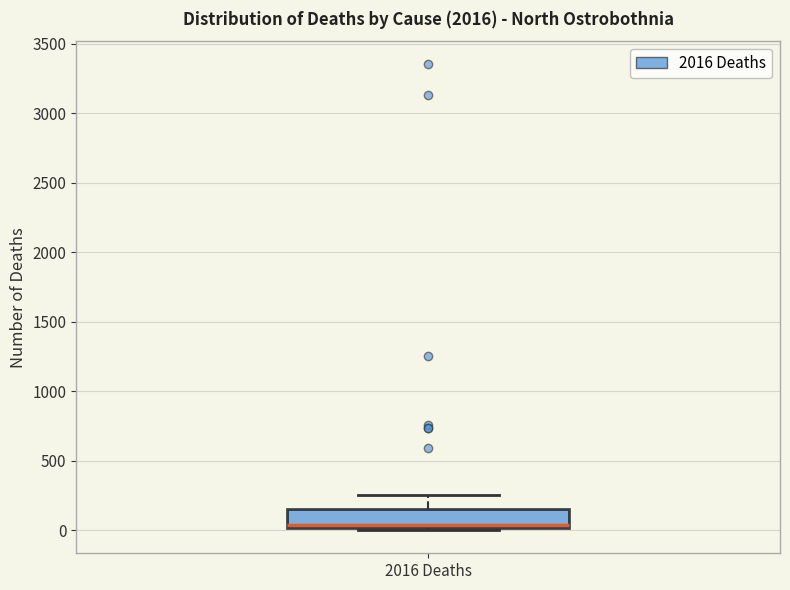

Where does the median line of the box for 2016 Deaths sit on the y-axis? The values are not printed on the chart, so give them approximately, as read against the axis.

50